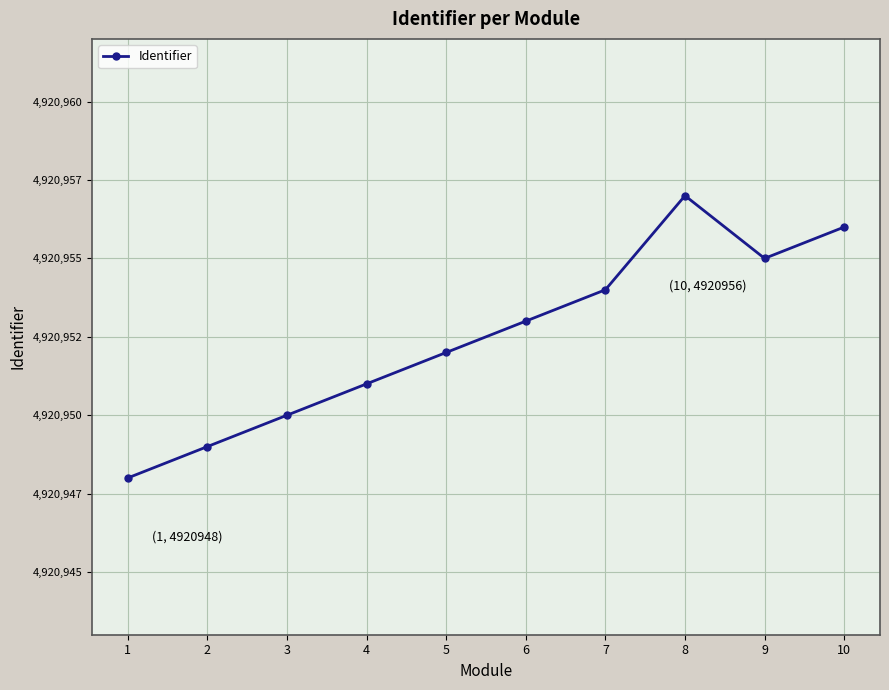

Which has a higher value, 7 or 6?

7